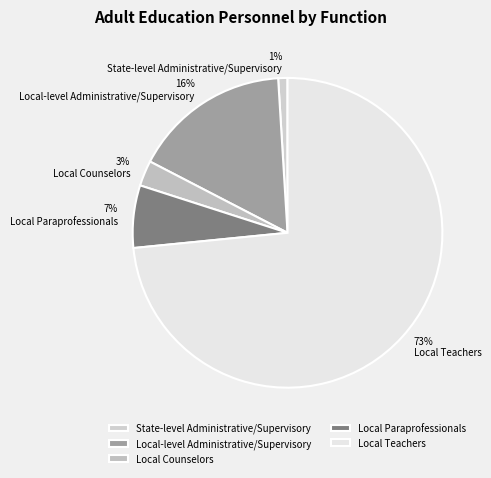

Which category has the biggest portion of the pie?

Local Teachers